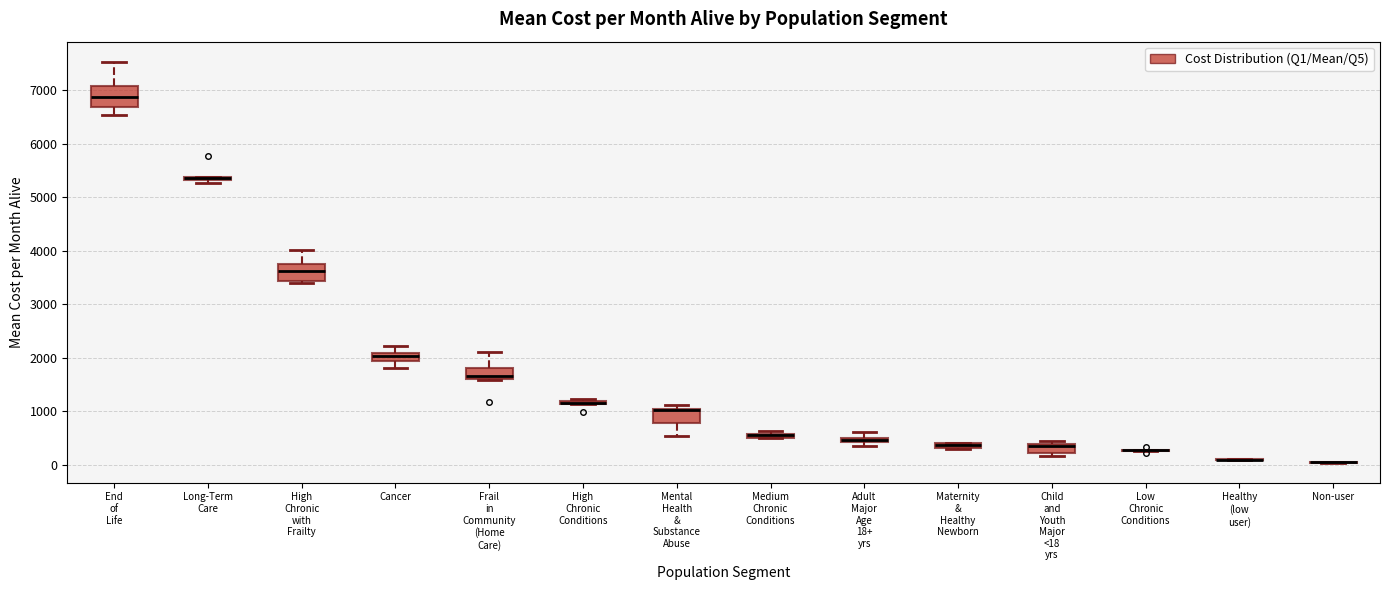

Where does the lower whisker of the box for Cancer end on the y-axis? The values are not printed on the chart, so give them approximately, as read against the axis.

1800